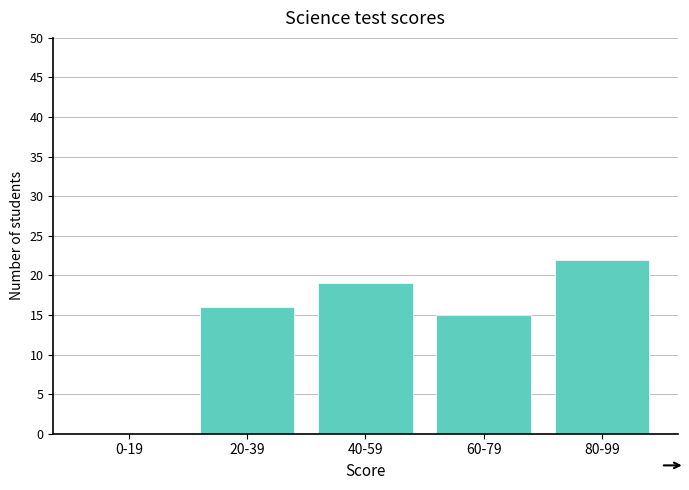

Reading left to right, transcribe all the data shown in this chart.

0-19=0	20-39=16	40-59=19	60-79=15	80-99=22